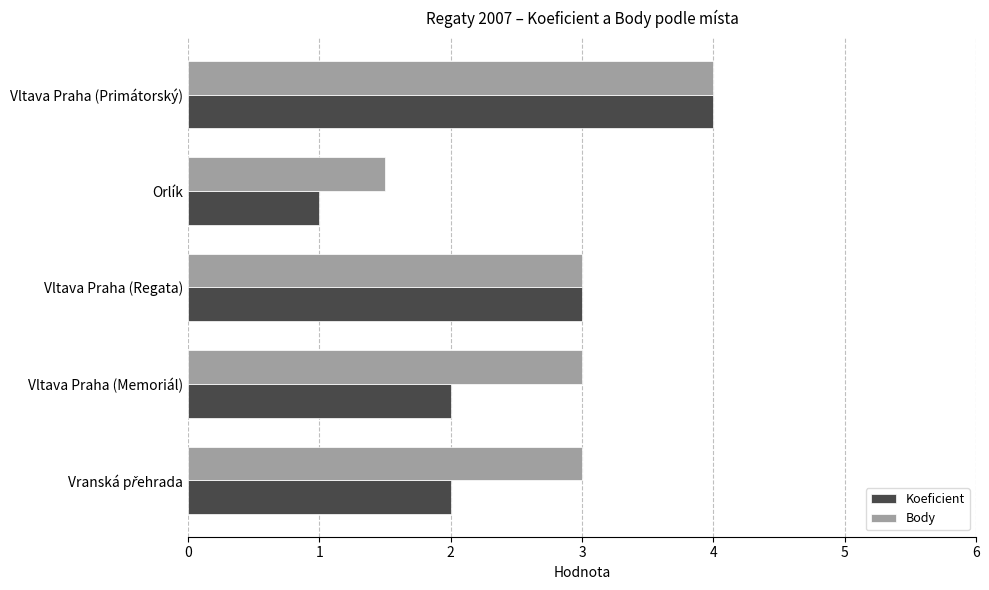

Rank the series at Orlík from highest to lowest value.

Body, Koeficient